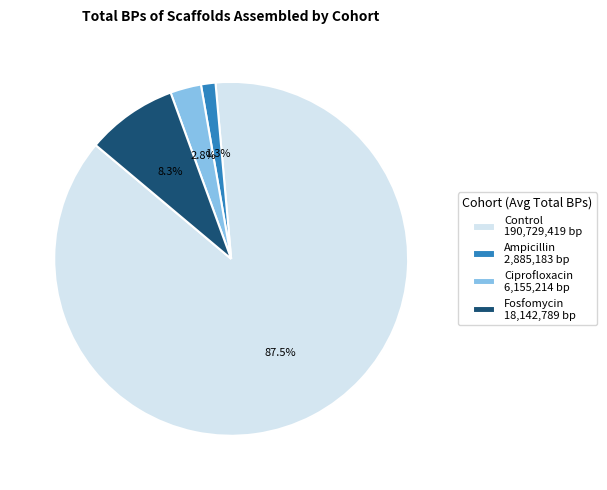

To the nearest percent, what percentage of the pie is Ampicillin?

1%